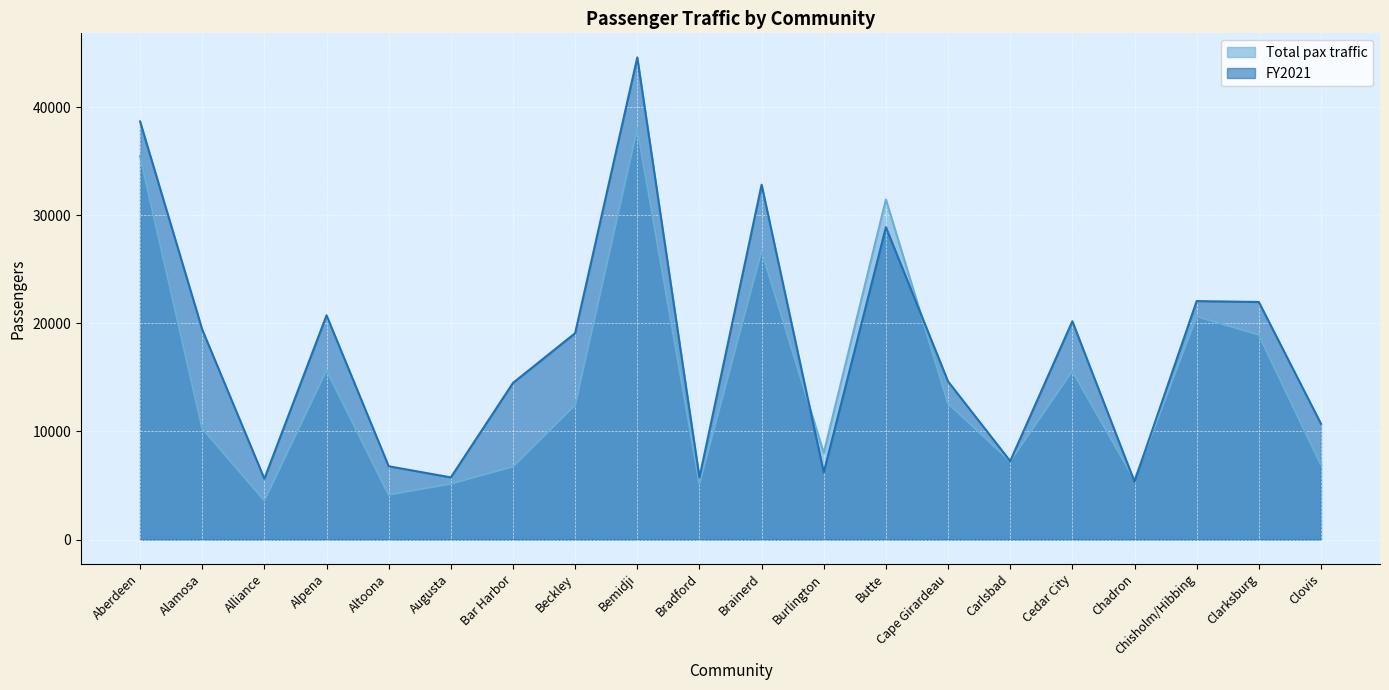

Which category has the lowest value in the Total pax traffic series?

Alliance